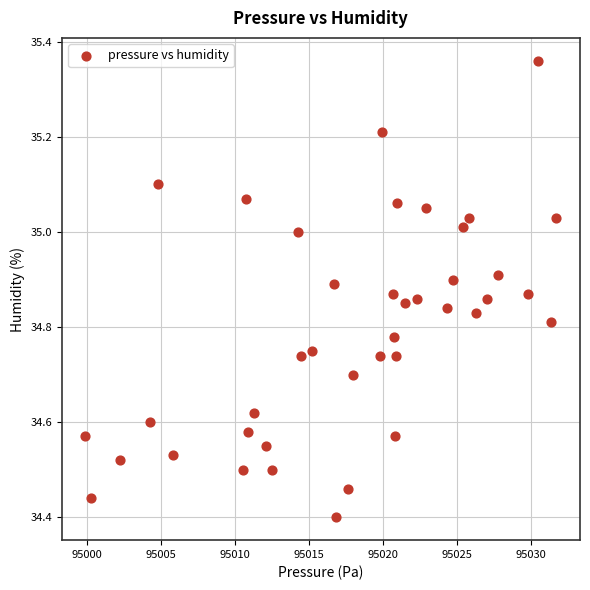

What is the range of Y values (max minus min)?

1.0